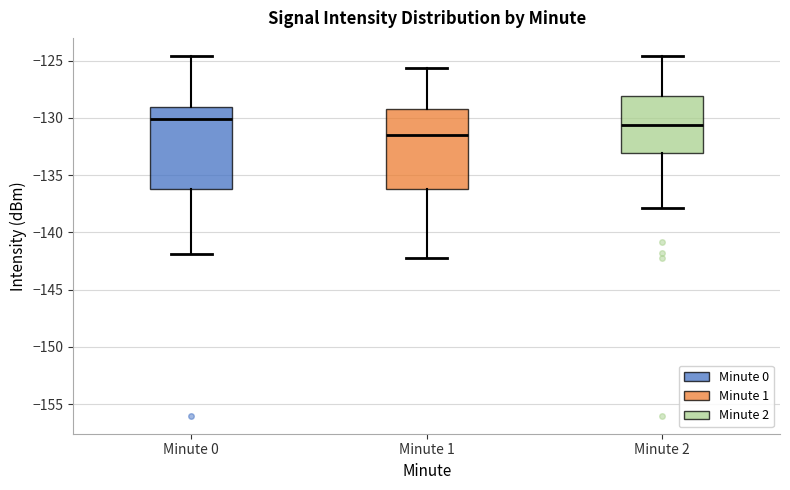

Which box has the highest median line?

Minute 0